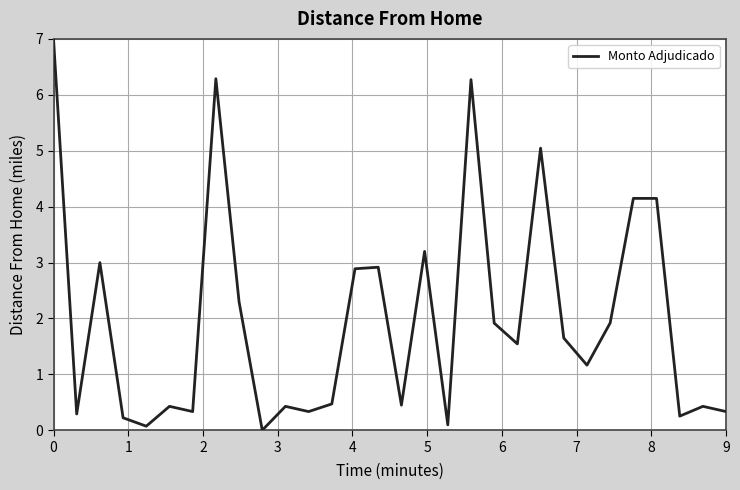

What is the difference between the maximum and minimum values?

7.0